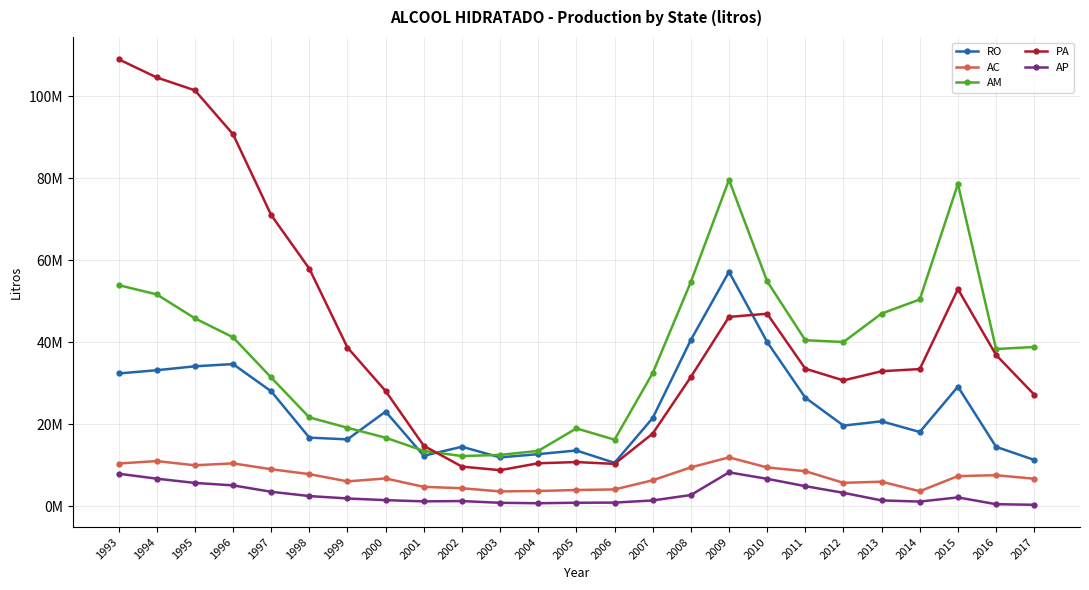

Reading left to right, extract all data points from this chart.

RO: 1993=32404018	1994=33197813	1995=34148215	1996=34696109	1997=28058901	1998=16766063	1999=16339698	2000=23117715	2001=12346683	2002=14542734	2003=11943369	2004=12738751	2005=13629467	2006=10618080	2007=21534123	2008=40583801	2009=57187673	2010=40080717	2011=26509159	2012=19696681	2013=20747509	2014=18135055	2015=29194535	2016=14528650	2017=11331850
AC: 1993=10457041	1994=11046857	1995=10024658	1996=10487560	1997=9062220	1998=7863140	1999=6097150	2000=6816303	2001=4771364	2002=4426421	2003=3652662	2004=3753053	2005=3999534	2006=4135926	2007=6373692	2008=9511650	2009=11952007	2010=9494532	2011=8584560	2012=5745497	2013=6024830	2014=3699015	2015=7384500	2016=7603707	2017=6748496
AM: 1993=53945649	1994=51683011	1995=45854625	1996=41220175	1997=31425215	1998=21690880	1999=19166838	2000=16741337	2001=13531867	2002=12267544	2003=12555889	2004=13533434	2005=19016005	2006=16265730	2007=32504389	2008=54703033	2009=79600729	2010=54875694	2011=40517314	2012=40069263	2013=47011250	2014=50438877	2015=78600587	2016=38370906	2017=38859033
PA: 1993=109006197	1994=104562131	1995=101430208	1996=90733449	1997=71026357	1998=57950696	1999=38721673	2000=28122007	2001=14777155	2002=9701473	2003=8828750	2004=10513644	2005=10808935	2006=10367000	2007=17748832	2008=31548272	2009=46192336	2010=46966602	2011=33566529	2012=30715072	2013=32956048	2014=33477429	2015=52965811	2016=36912843	2017=27253948
AP: 1993=7970708	1994=6759078	1995=5724090	1996=5121650	1997=3563850	1998=2521400	1999=1937600	2000=1521800	2001=1230450	2002=1301830	2003=878200	2004=770200	2005=890750	2006=925300	2007=1452374	2008=2771449	2009=8297102	2010=6721643	2011=4933643	2012=3311007	2013=1458800	2014=1176604	2015=2193000	2016=539000	2017=394314